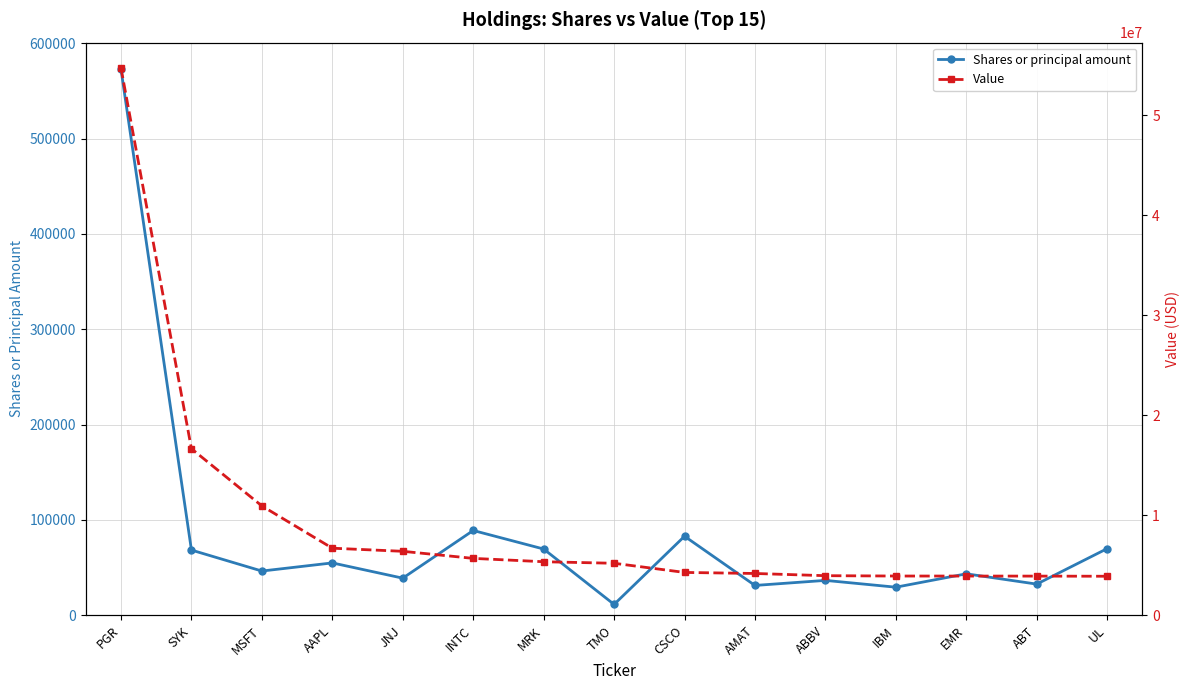

Which has a higher value, UL or SYK?

UL